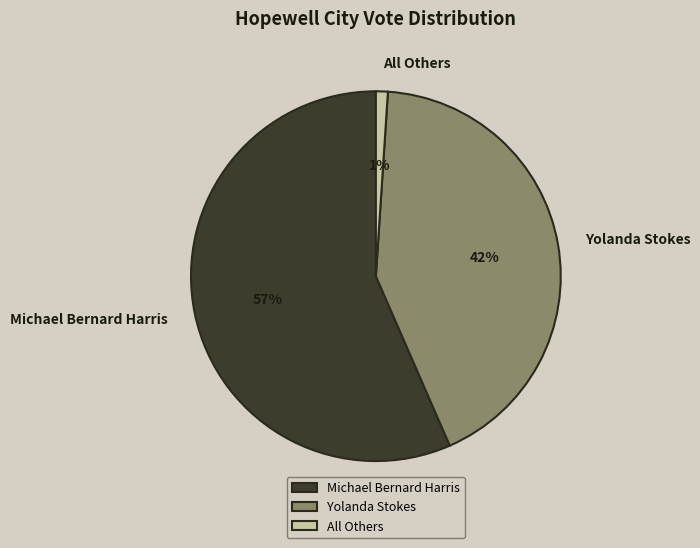

What is the smallest slice in the pie chart?

All Others